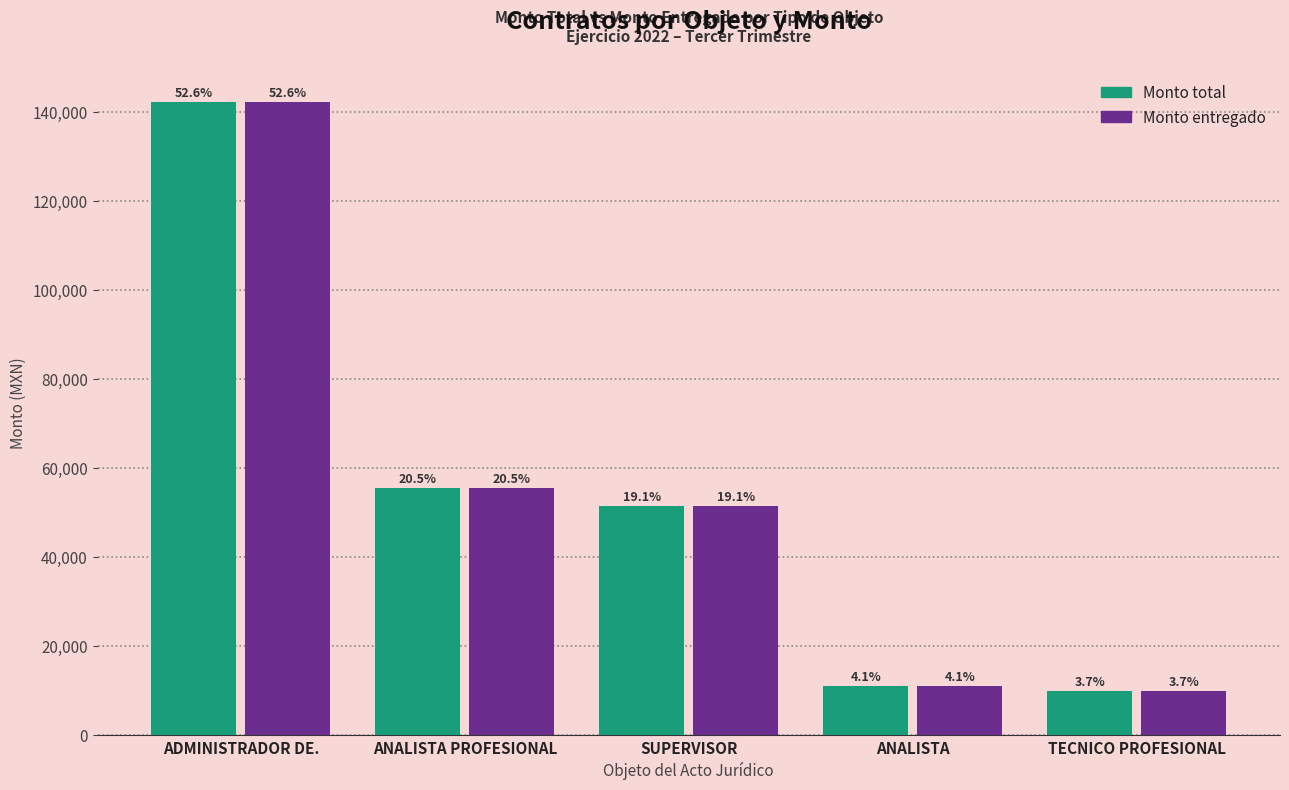

Are the bars horizontal?

No